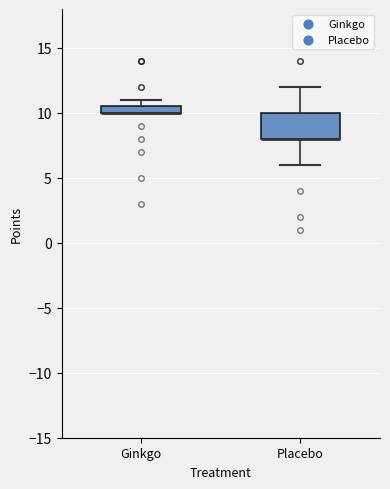

Comparing the boxes themselves (not the whiskers), which one is the tallest?

Placebo